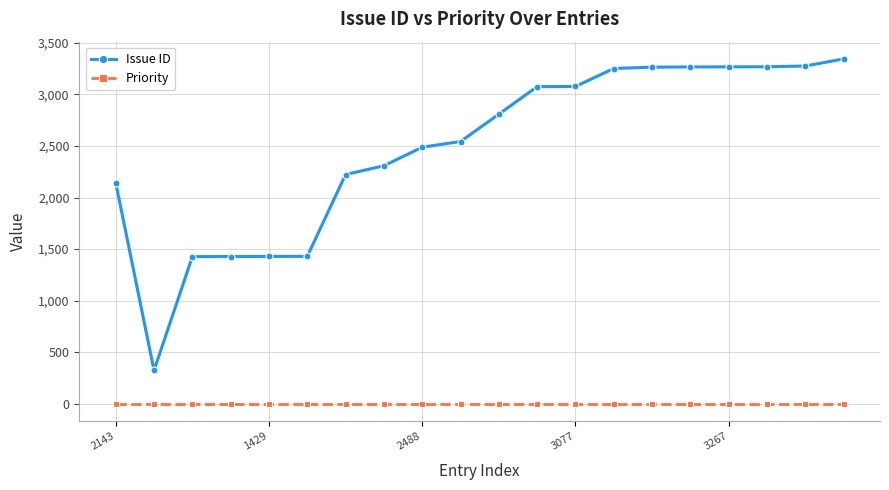

What is the greatest value displayed?

3344